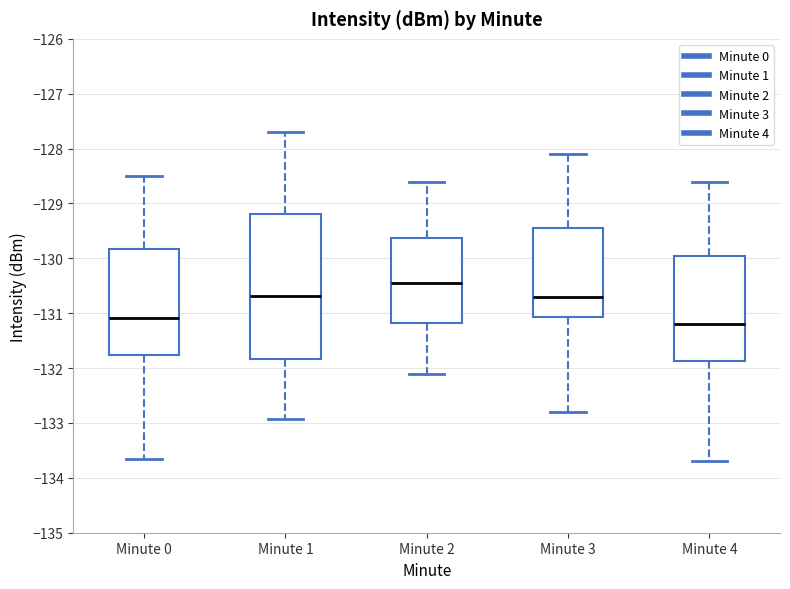

Reading left to right, read every box against the y-axis: the position of its median line, the range the box covers, and the ends of its whiskers. The values are not printed on the chart, so give them approximately, as read against the axis.

Minute 0: median -131.1, box -131.8 to -129.8, whiskers -133.7 to -128.5
Minute 1: median -130.7, box -131.8 to -129.2, whiskers -132.9 to -127.7
Minute 2: median -130.4, box -131.2 to -129.6, whiskers -132.1 to -128.6
Minute 3: median -130.7, box -131.1 to -129.4, whiskers -132.8 to -128.1
Minute 4: median -131.2, box -131.9 to -129.9, whiskers -133.7 to -128.6